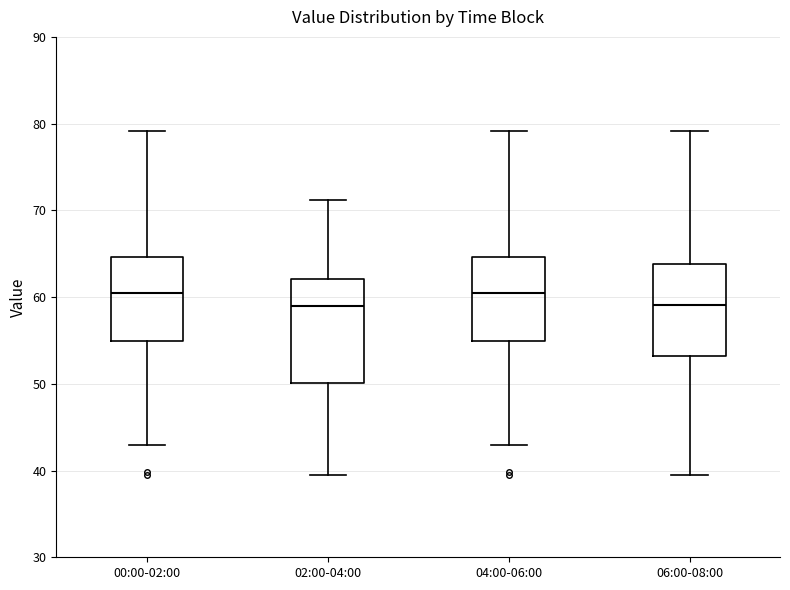

Reading left to right, read every box against the y-axis: the position of its median line, the range the box covers, and the ends of its whiskers. The values are not printed on the chart, so give them approximately, as read against the axis.

00:00-02:00: median 60, box 55 to 65, whiskers 43 to 79
02:00-04:00: median 59, box 50 to 62, whiskers 40 to 71
04:00-06:00: median 60, box 55 to 65, whiskers 43 to 79
06:00-08:00: median 59, box 53 to 64, whiskers 40 to 79